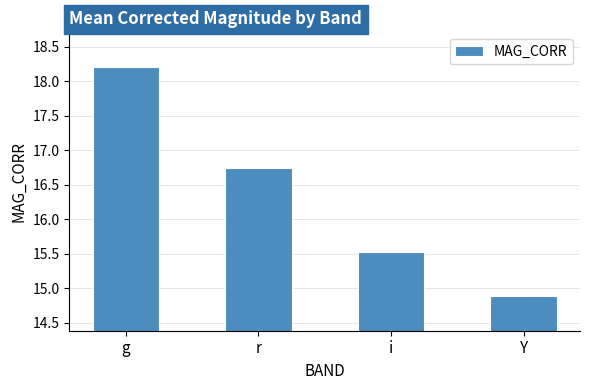

How many values exceed 16?

2